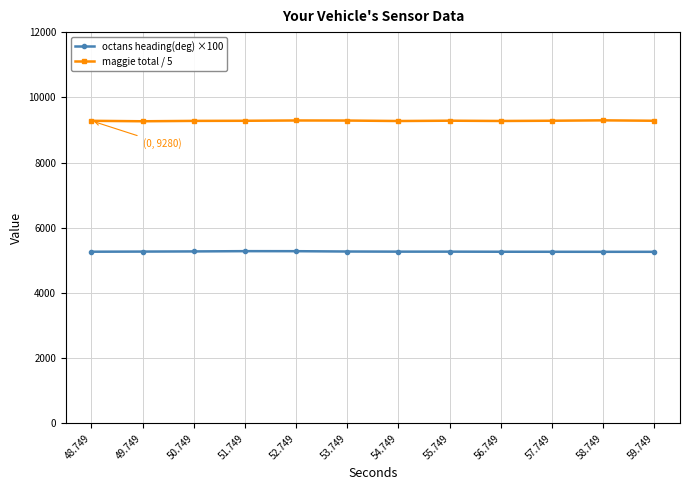

Which series has the largest total across all categories?

maggie total / 5